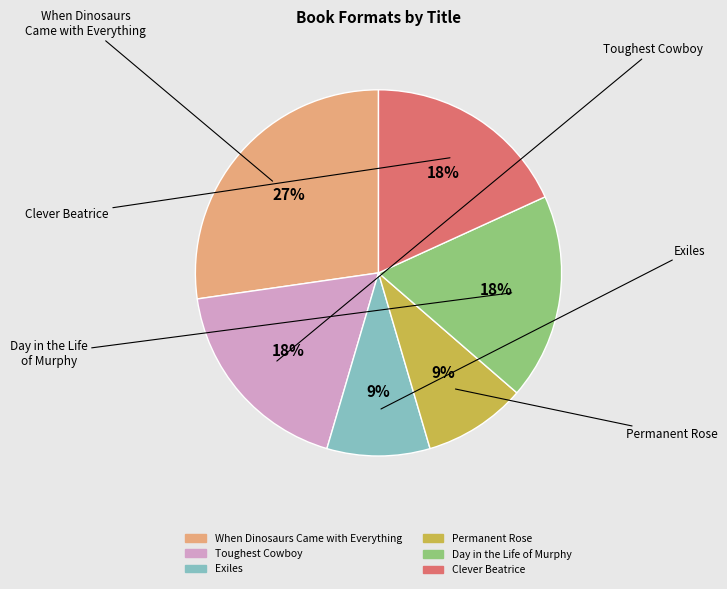

True or false: Day in the Life of Murphy accounts for 18% of the total.

True